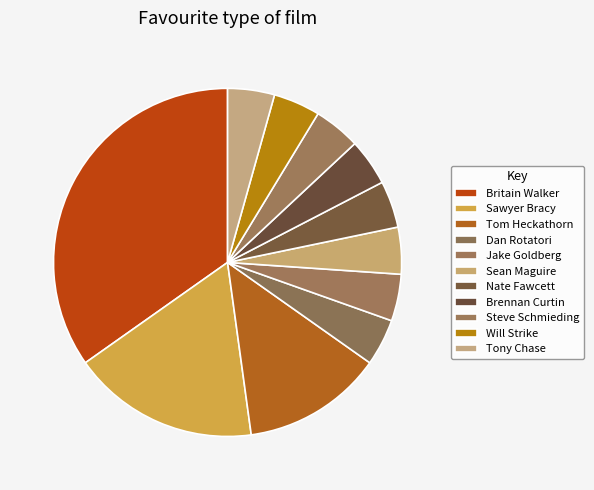

What is the largest slice in the pie chart?

Britain Walker